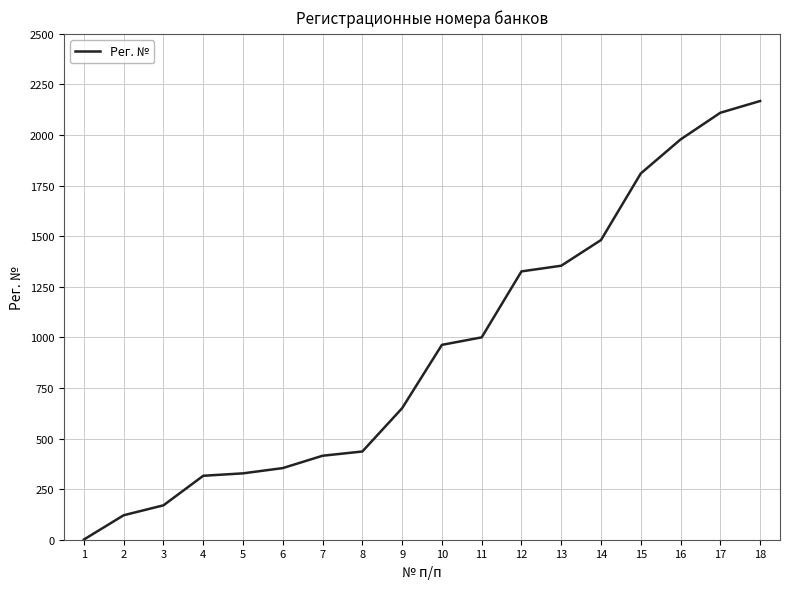

Reading left to right, transcribe all the data shown in this chart.

1=1	2=121	3=170	4=316	5=328	6=354	7=415	8=436	9=650	10=963	11=1000	12=1326	13=1354	14=1481	15=1810	16=1978	17=2110	18=2168